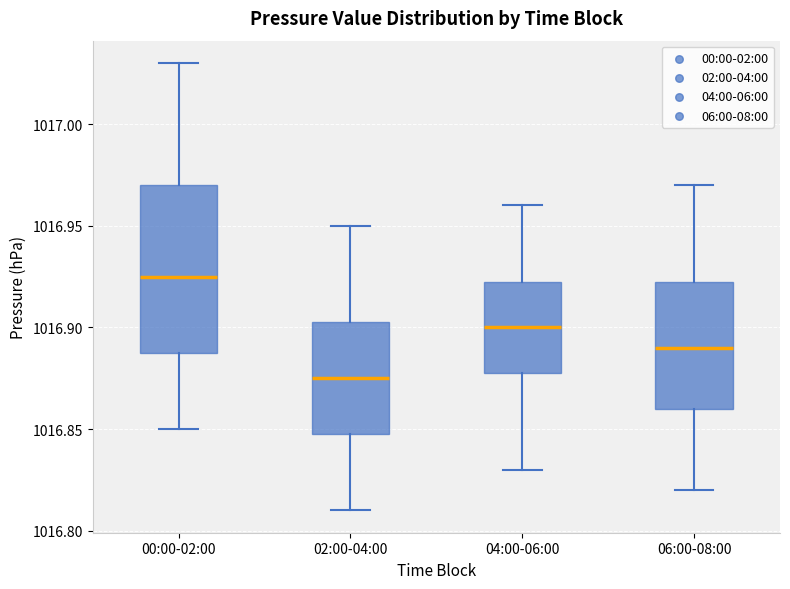

Where does the lower whisker of the box for 06:00-08:00 end on the y-axis? The values are not printed on the chart, so give them approximately, as read against the axis.

1016.820